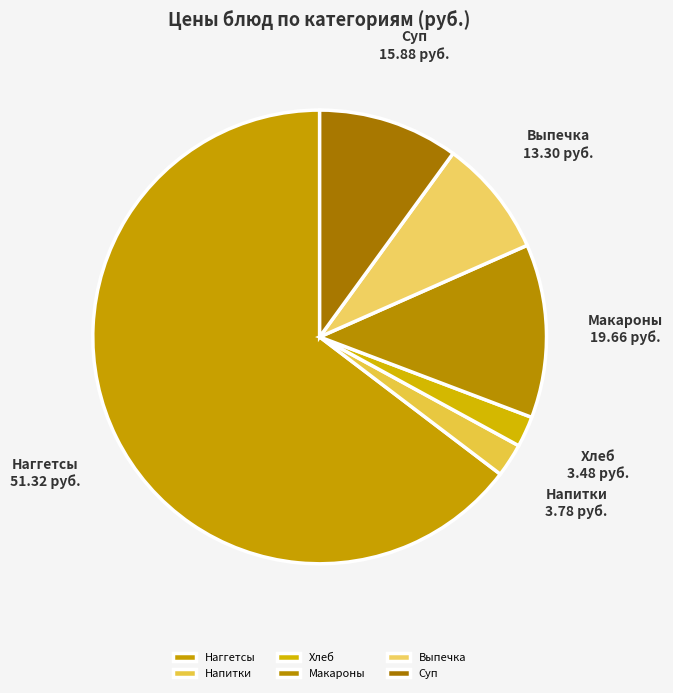

Is there a majority slice in this chart?

Yes